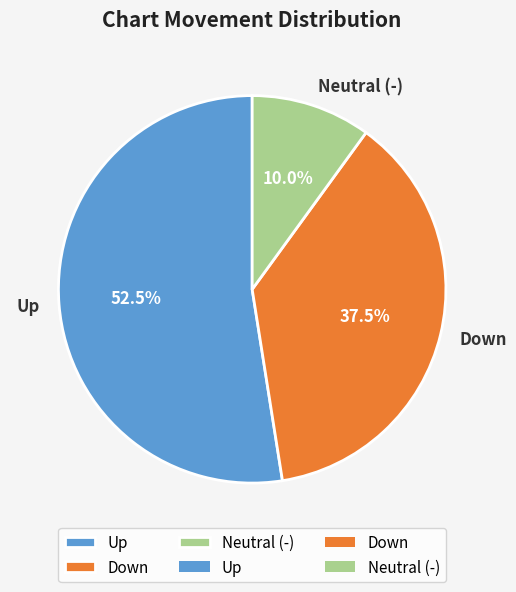

Do Down and Up together represent more than half of the pie?

Yes